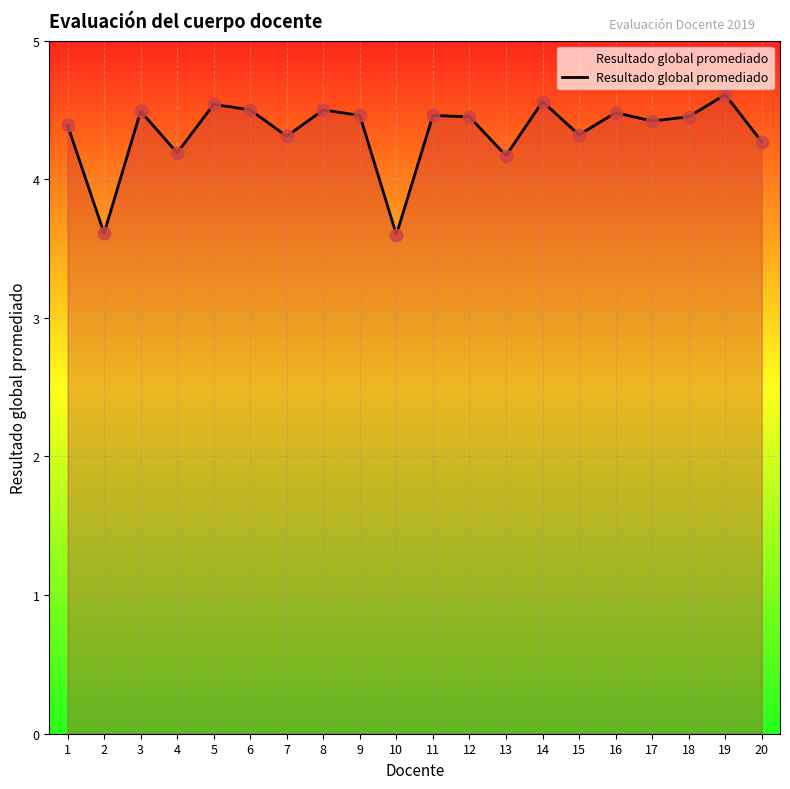

What is the ratio of the value at 2 to the value at 20?

0.8